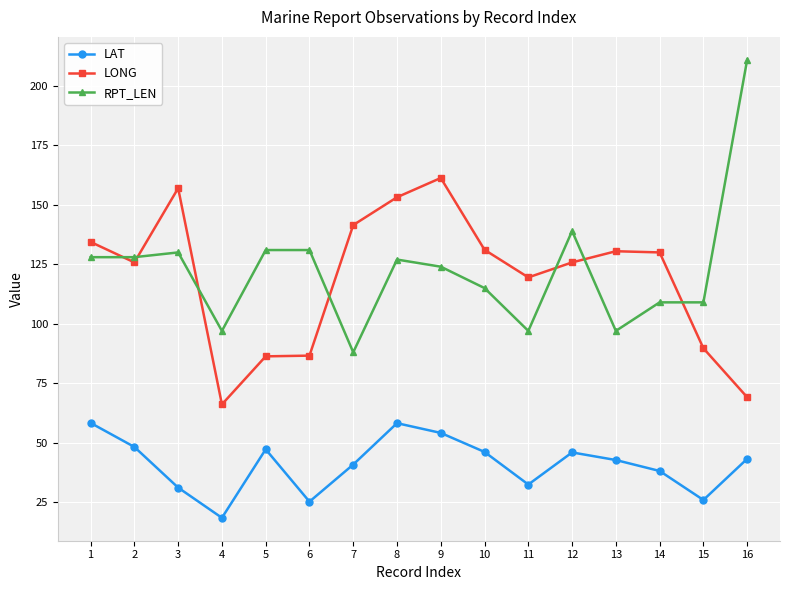

Rank the series by their maximum value, from highest to lowest.

RPT_LEN, LONG, LAT